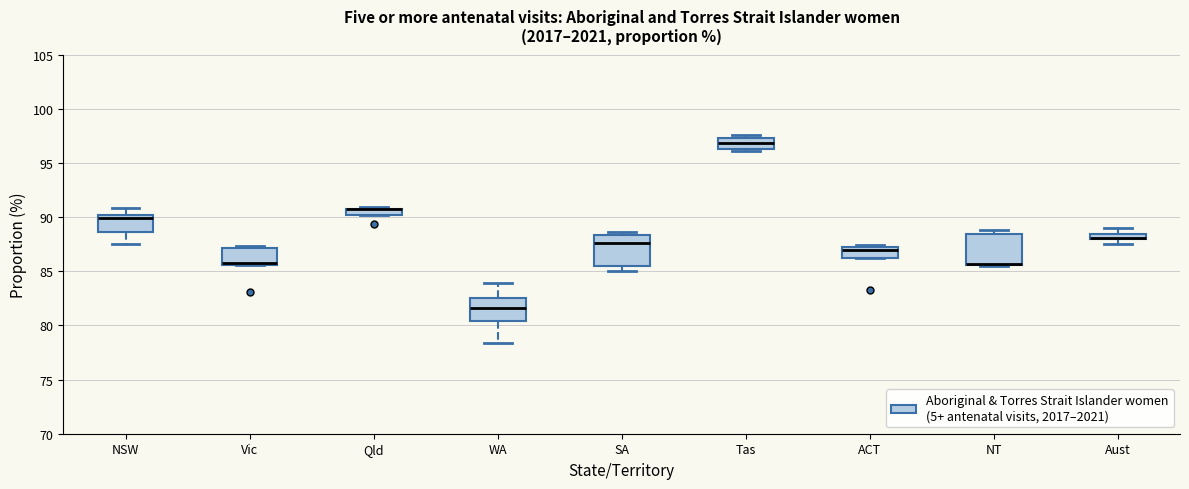

Where is the upper edge of the box for SA on the y-axis? The values are not printed on the chart, so give them approximately, as read against the axis.

88.5